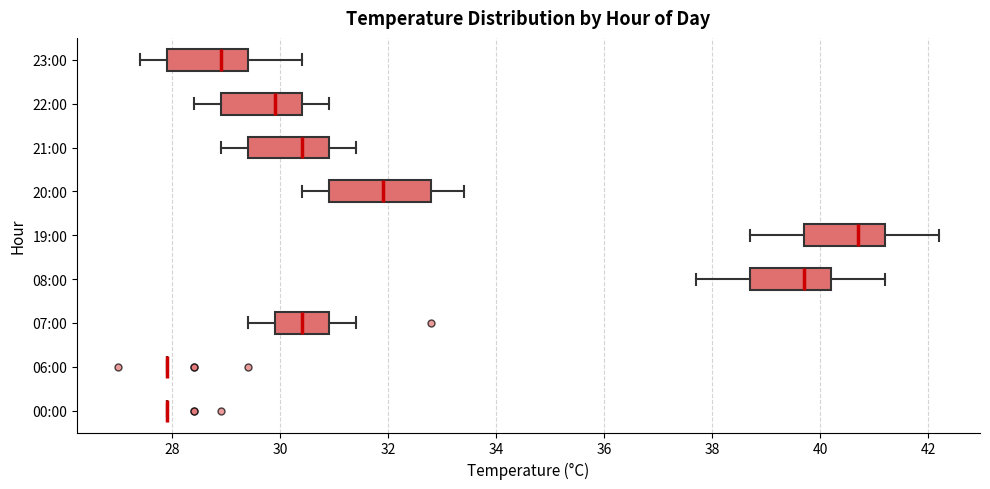

Comparing the boxes themselves (not the whiskers), which one is the widest?

20:00